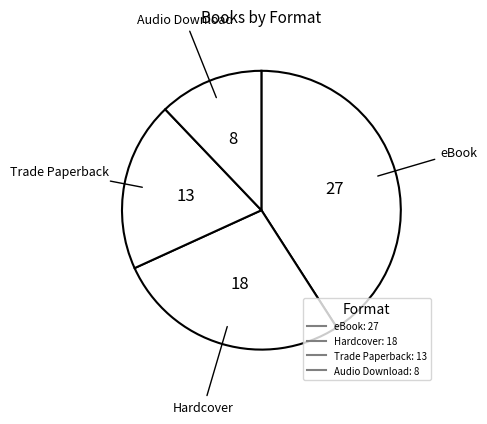

To the nearest percent, what percentage of the pie is Trade Paperback?

20%